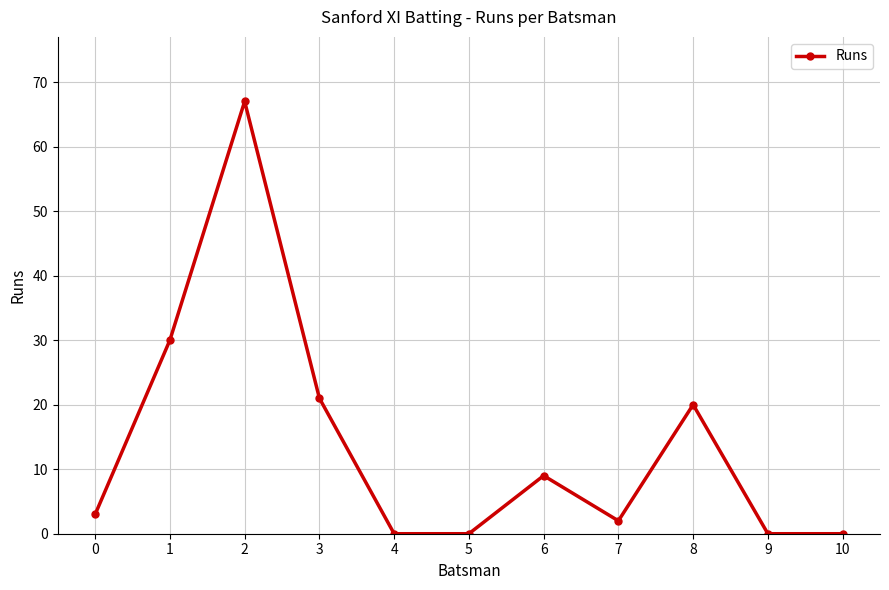

True or false: there are more than 1 points higher than both neighbors.

True